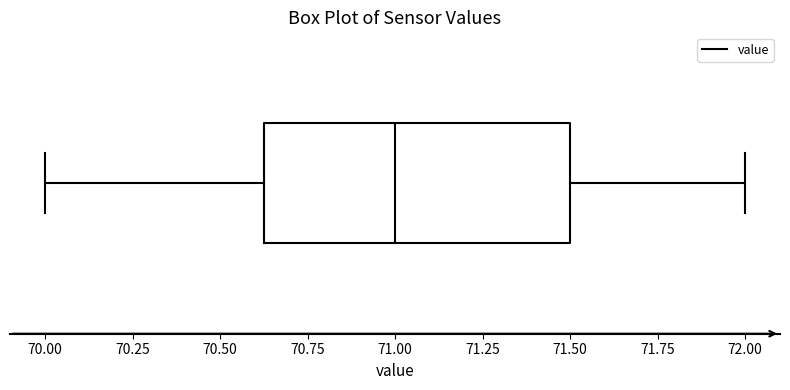

Read this box plot against the x-axis: the position of the median line, the range covered by the box, and the ends of both whiskers. The values are not printed on the chart, so give them approximately, as read against the axis.

median 71.00, box 70.65 to 71.50, whiskers 70.00 to 72.00